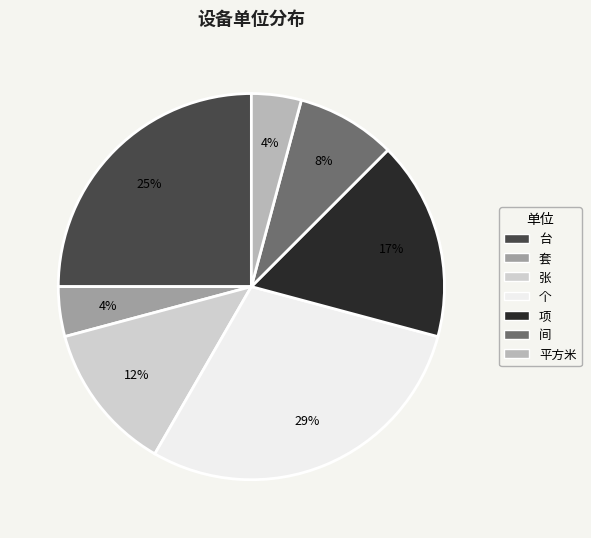

To the nearest percent, what is the difference between the largest and smallest slice percentages?

25%